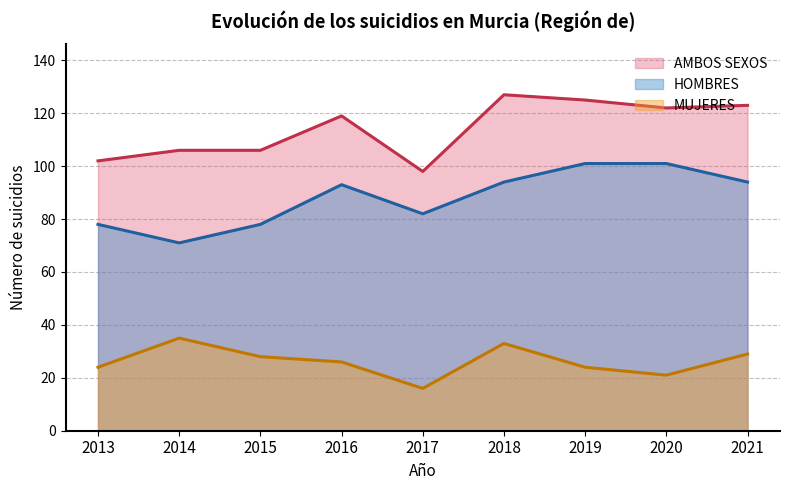

Read the AMBOS SEXOS value at 2017, to the nearest 5.

100